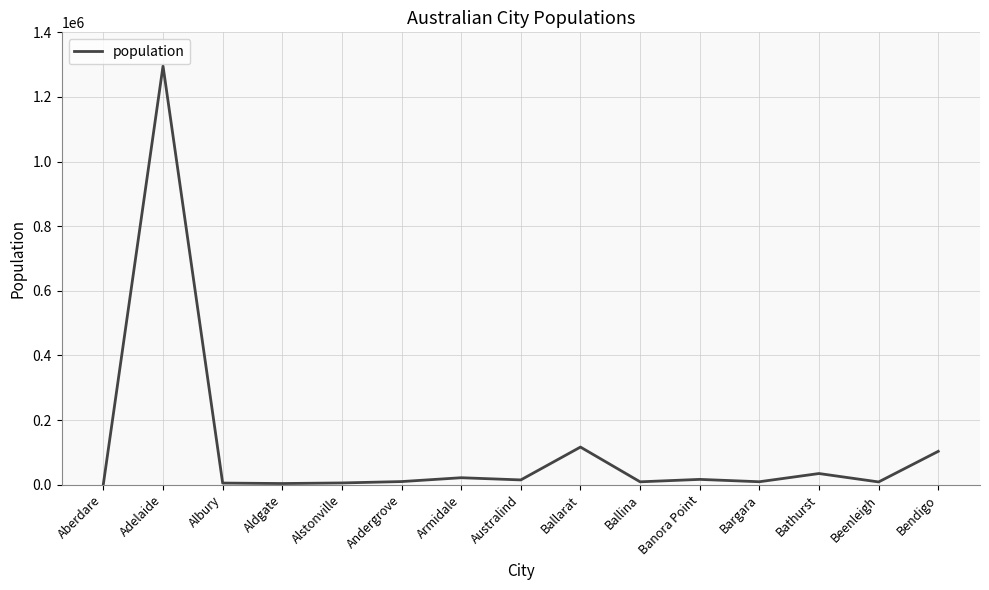

How many lines are shown in the chart?

1